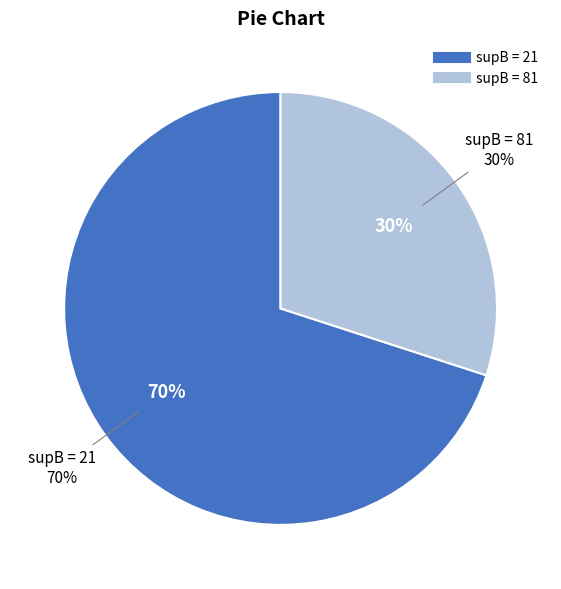

Which category accounts for the majority?

21